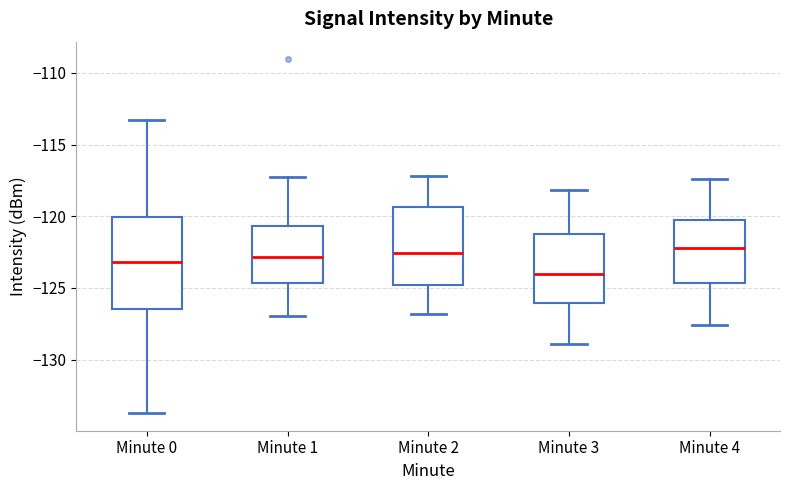

Where is the upper edge of the box for Minute 2 on the y-axis? The values are not printed on the chart, so give them approximately, as read against the axis.

-119.5